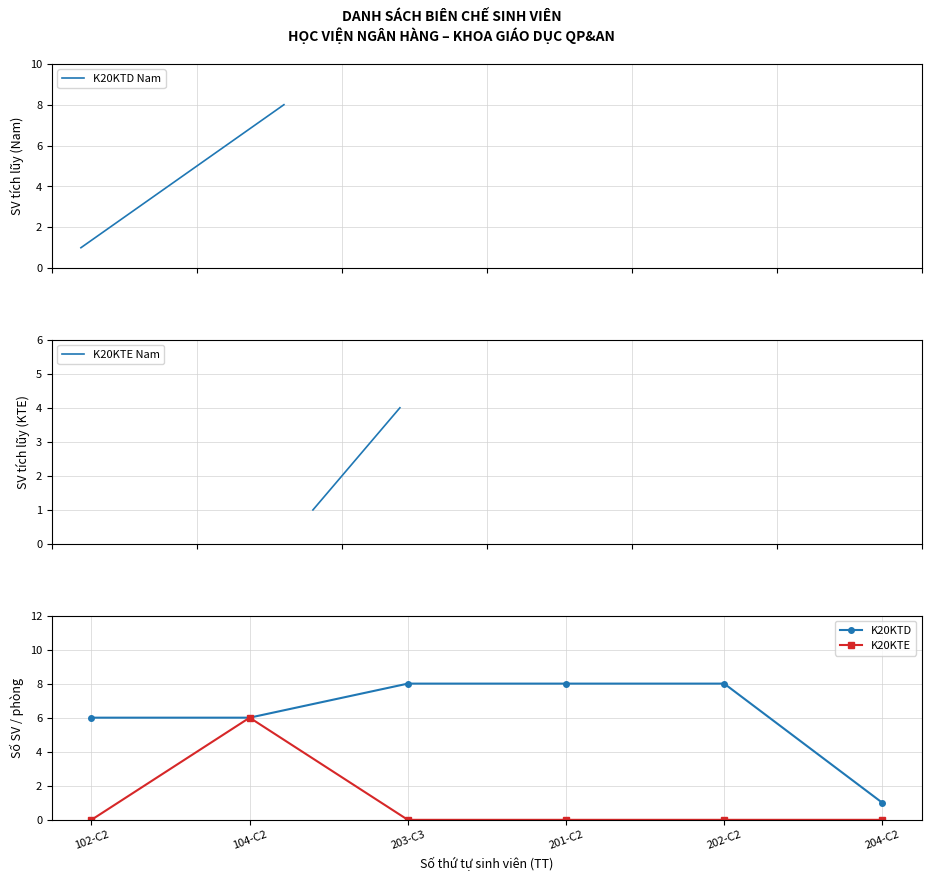

True or false: K20KTE has a value of 0 at 201-C2.

True